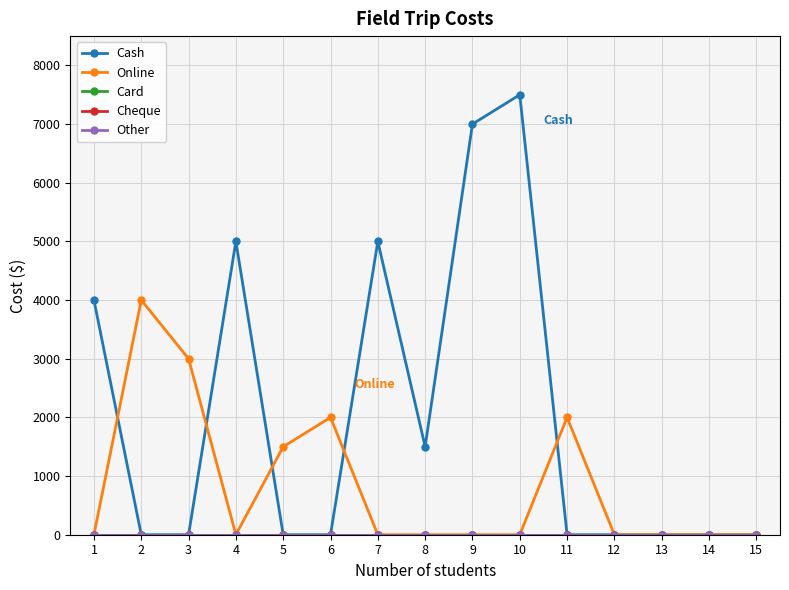

At which category does the chart reach its peak across all series?

10